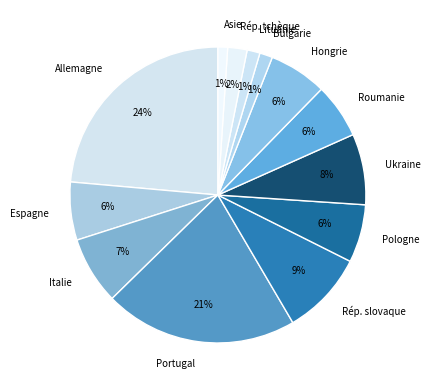

Do Portugal and Bulgarie together represent more than half of the pie?

No